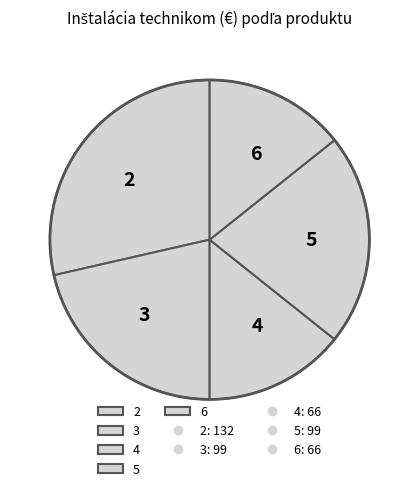

What is the ratio of the value at 2 to the value at 3?

1.3